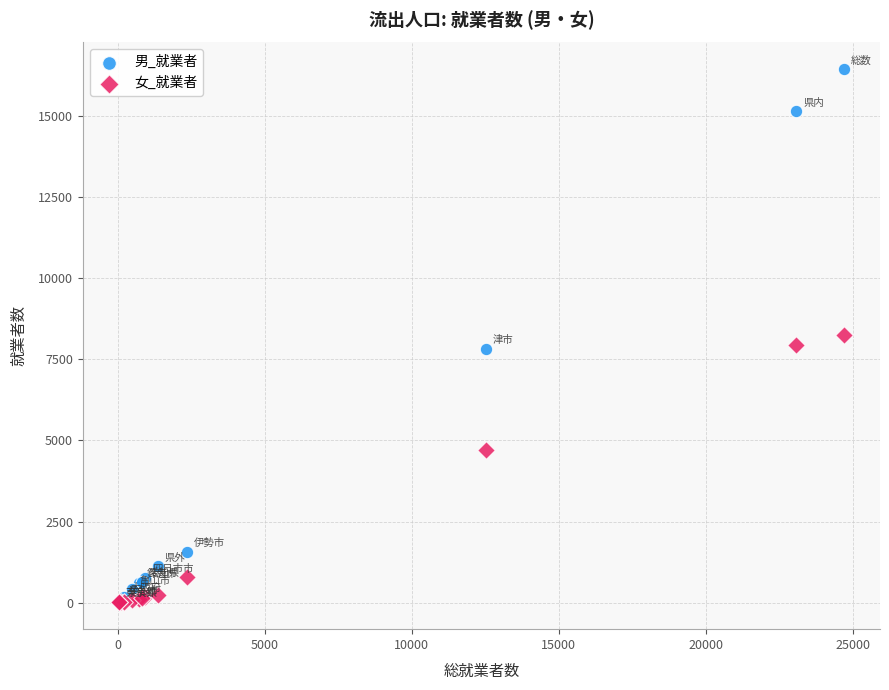

In the 女_就業者 series, what Y value is closest to 4127?

4690